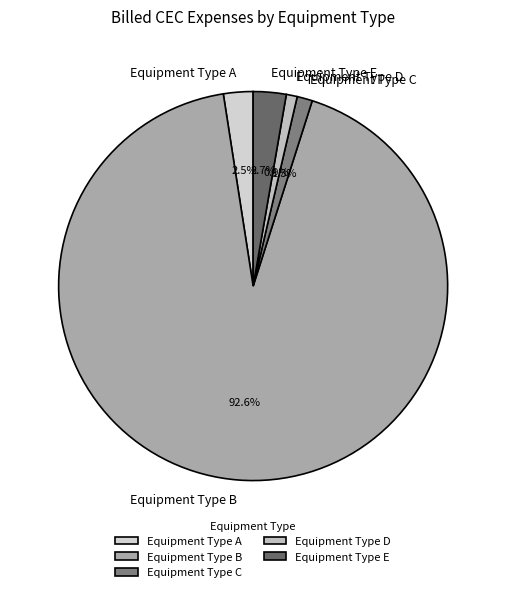

Count the number of slices in the pie.

5